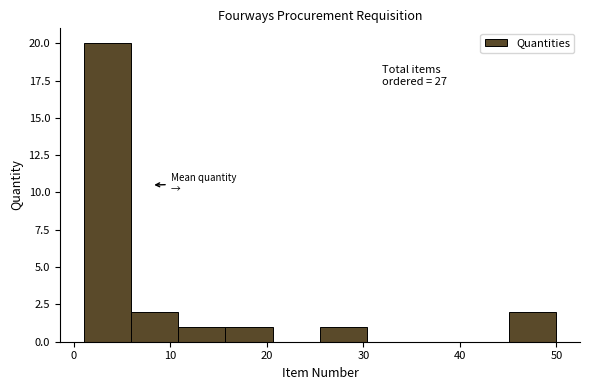

Which range on the x-axis has the tallest bar?

1.0 to 5.9